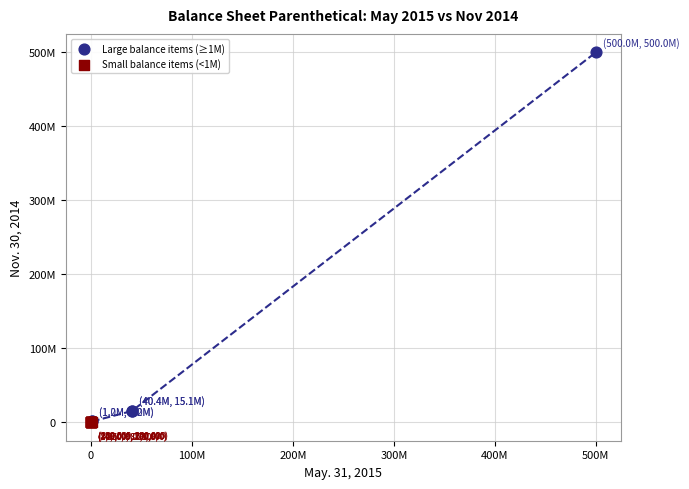

What are all the series names shown in the legend?

Large balance items (≥1M), Small balance items (<1M)